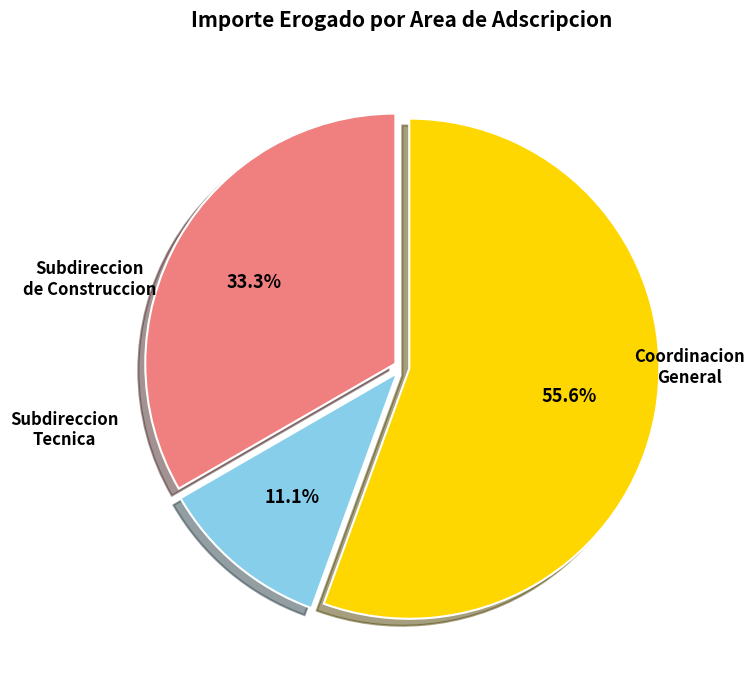

Is there a majority slice in this chart?

Yes